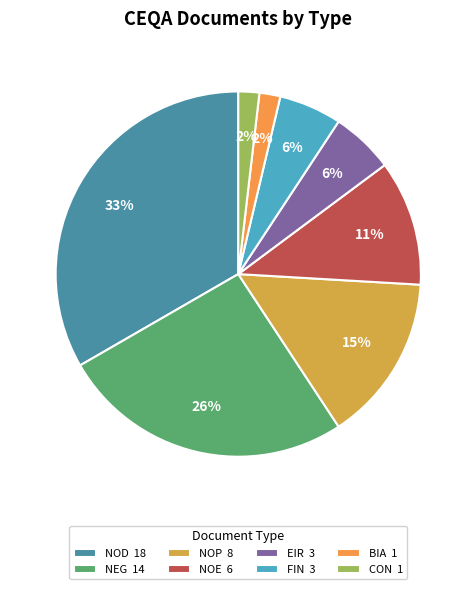

Combined, do NOE and NOD account for over 50%?

No